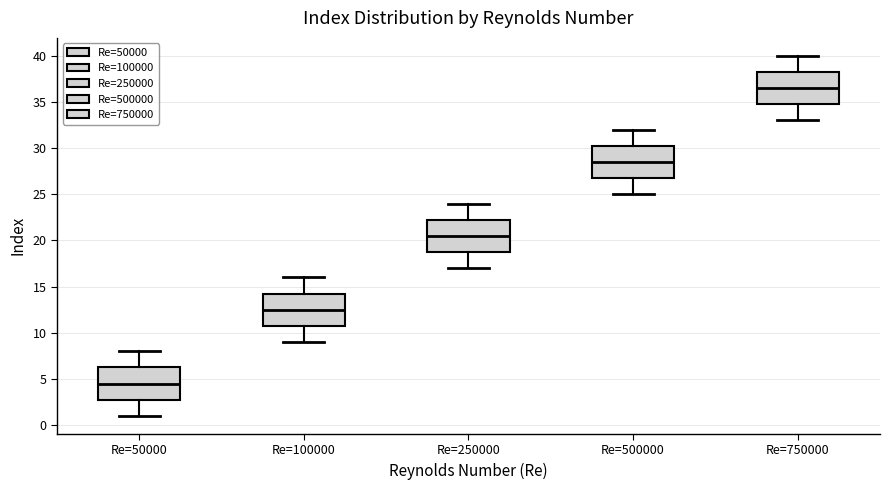

Reading left to right, read every box against the y-axis: the position of its median line, the range the box covers, and the ends of its whiskers. The values are not printed on the chart, so give them approximately, as read against the axis.

Re=50000: median 4.5, box 3.0 to 6.5, whiskers 1.0 to 8.0
Re=100000: median 12.5, box 11.0 to 14.5, whiskers 9.0 to 16.0
Re=250000: median 20.5, box 19.0 to 22.5, whiskers 17.0 to 24.0
Re=500000: median 28.5, box 27.0 to 30.5, whiskers 25.0 to 32.0
Re=750000: median 36.5, box 35.0 to 38.5, whiskers 33.0 to 40.0